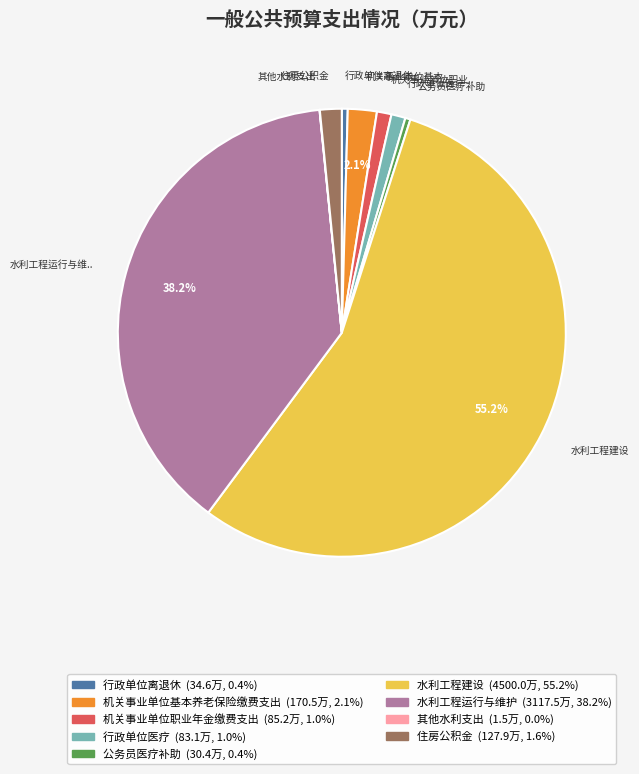

Which has a higher value, 公务员医疗补助 or 住房公积金?

住房公积金